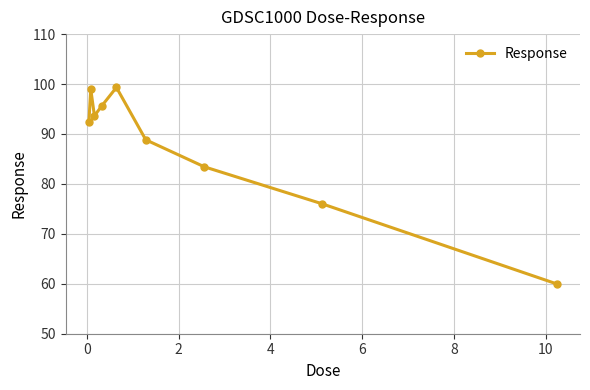

What is the smallest value displayed?

60.0